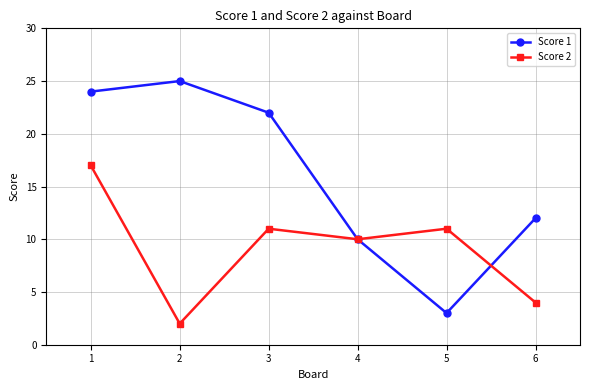

Is it true that Score 2 equals 6 at 6?

False